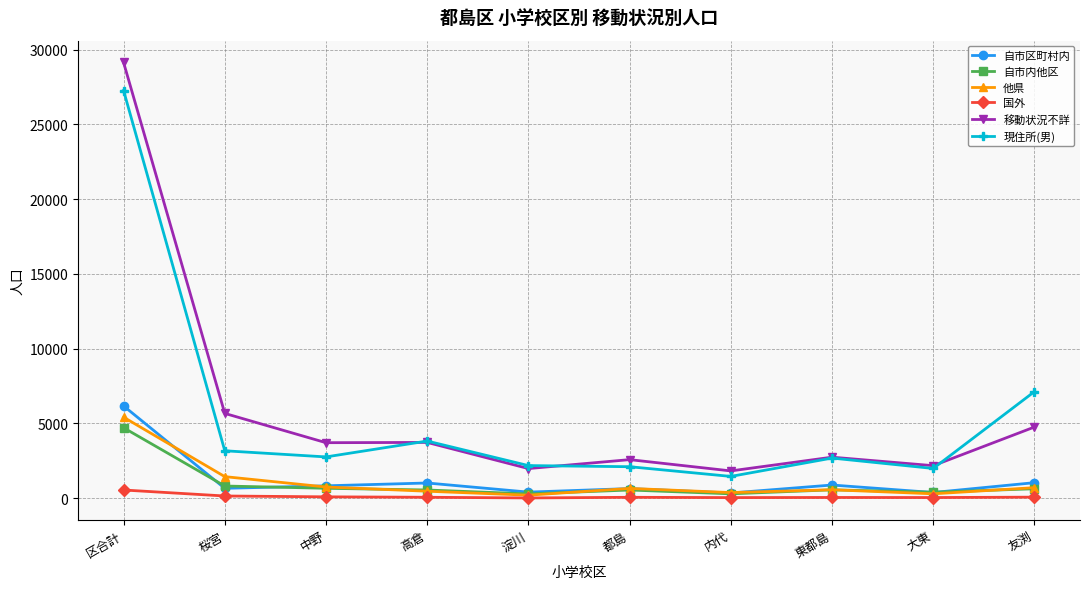

What are all the series names shown in the legend?

自市区町村内, 自市内他区, 他県, 国外, 移動状況不詳, 現住所(男)